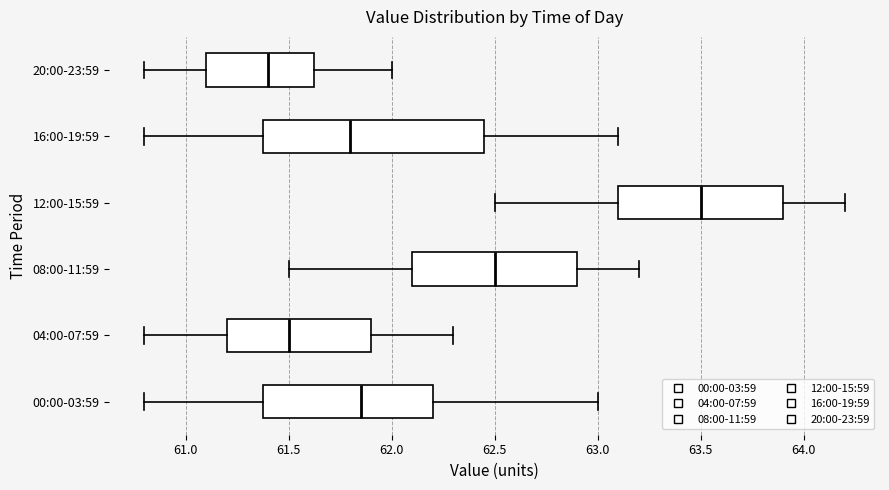

Reading bottom to top, read every box against the x-axis: the position of its median line, the range the box covers, and the ends of its whiskers. The values are not printed on the chart, so give them approximately, as read against the axis.

00:00-03:59: median 61.85, box 61.40 to 62.20, whiskers 60.80 to 63.00
04:00-07:59: median 61.50, box 61.20 to 61.90, whiskers 60.80 to 62.30
08:00-11:59: median 62.50, box 62.10 to 62.90, whiskers 61.50 to 63.20
12:00-15:59: median 63.50, box 63.10 to 63.90, whiskers 62.50 to 64.20
16:00-19:59: median 61.80, box 61.40 to 62.45, whiskers 60.80 to 63.10
20:00-23:59: median 61.40, box 61.10 to 61.65, whiskers 60.80 to 62.00